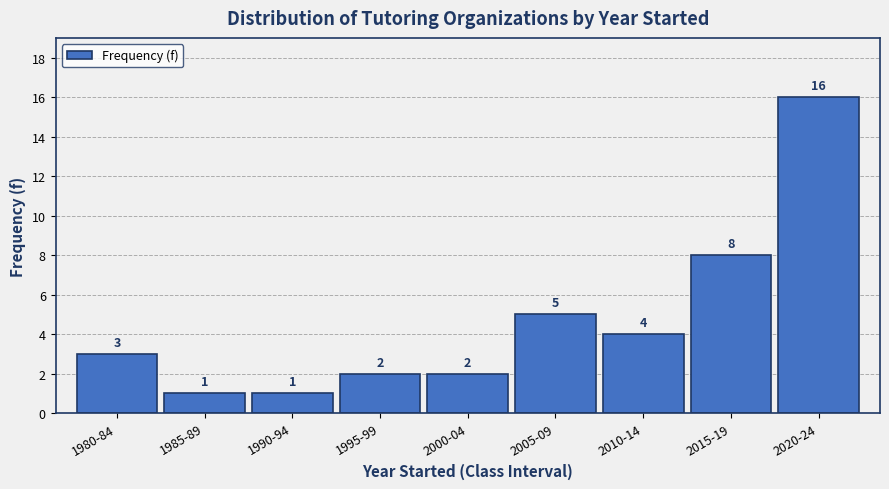

Reading right to left, extract all data points from this chart.

16	8	4	5	2	2	1	1	3